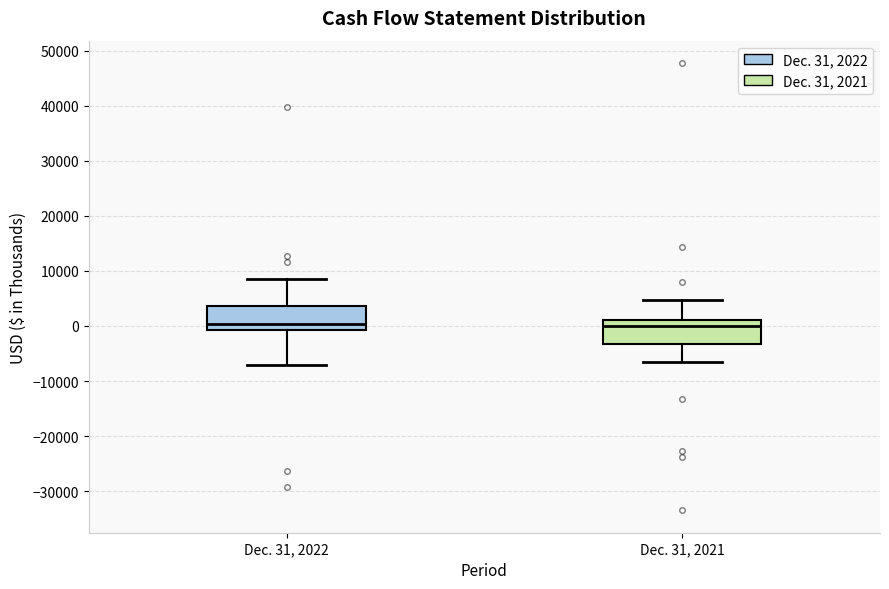

Where does the upper whisker of the box for Dec. 31, 2021 end on the y-axis? The values are not printed on the chart, so give them approximately, as read against the axis.

5000